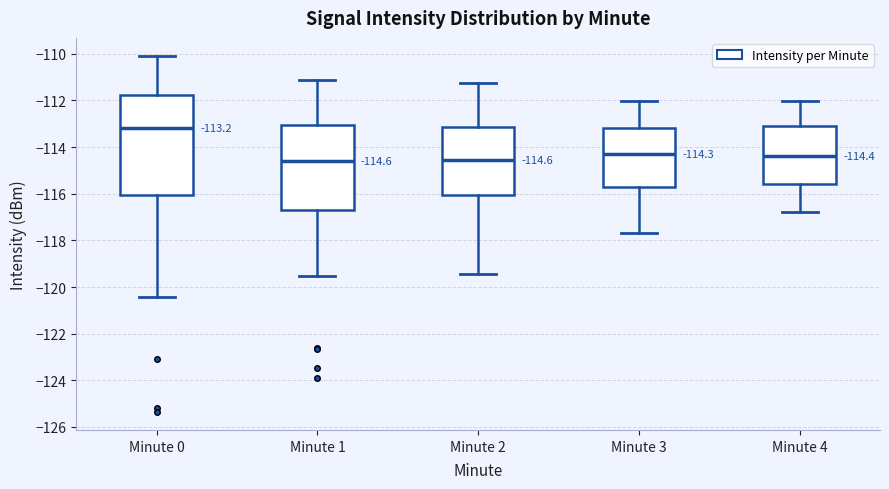

Comparing the boxes themselves (not the whiskers), which one is the tallest?

Minute 0